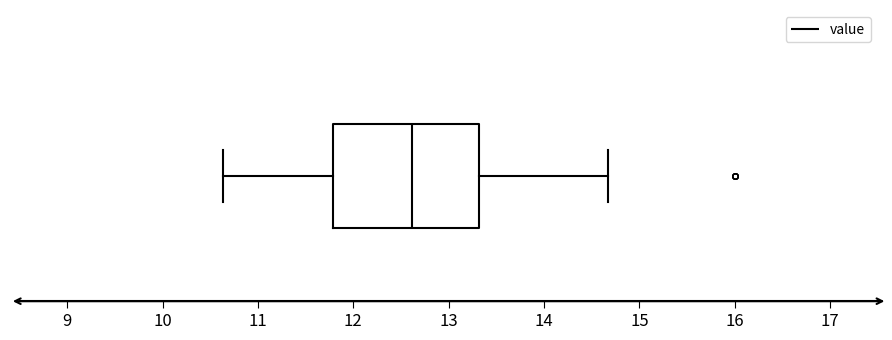

Read this box plot against the x-axis: the position of the median line, the range covered by the box, and the ends of both whiskers. The values are not printed on the chart, so give them approximately, as read against the axis.

median 12.6, box 11.8 to 13.3, whiskers 10.6 to 14.7